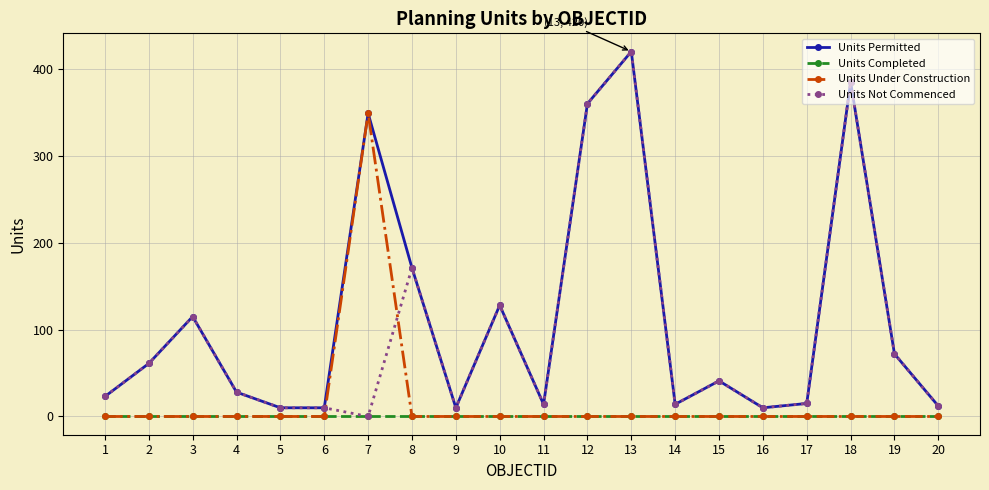

True or false: Units Permitted has a value of 14 at 14.

True